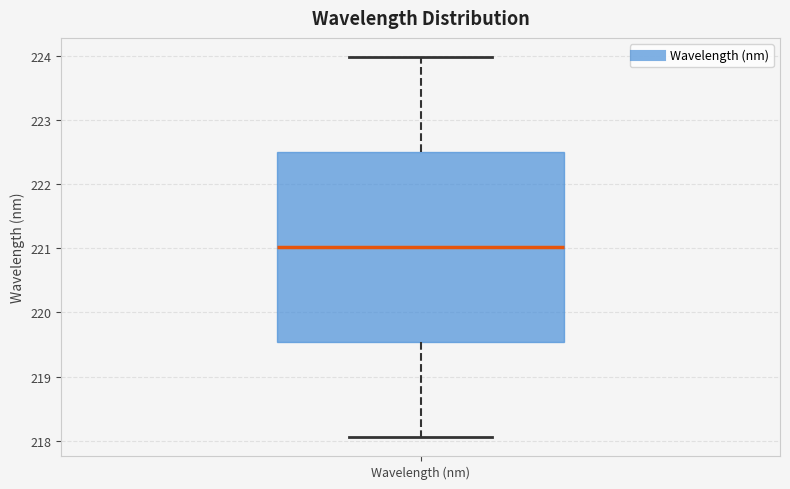

Read this box plot against the y-axis: the position of the median line, the range covered by the box, and the ends of both whiskers. The values are not printed on the chart, so give them approximately, as read against the axis.

median 221.0, box 219.5 to 222.5, whiskers 218.1 to 224.0